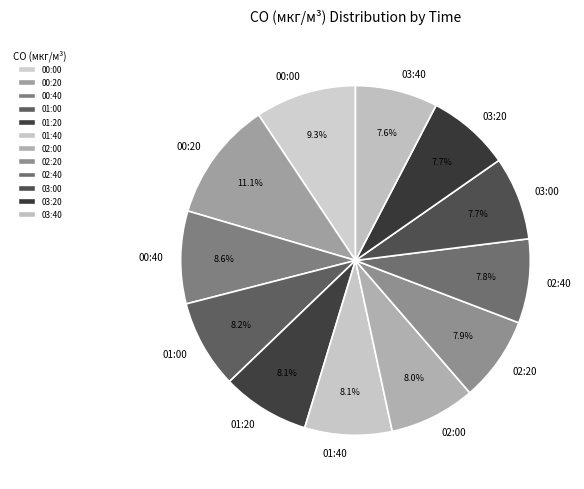

Approximately how many times larger is the value at 01:40 compared to 02:00?

1.0